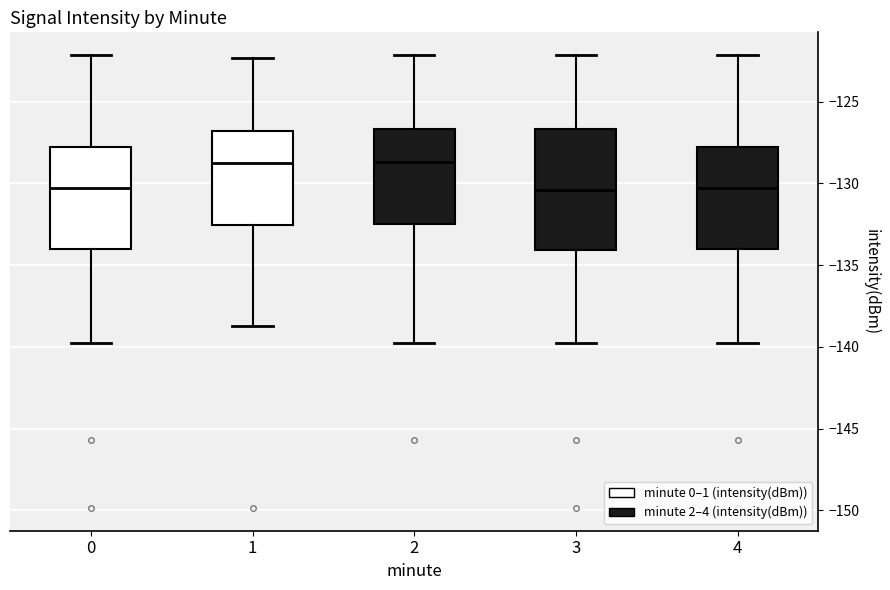

Reading left to right, transcribe this box plot: for each box, give where its median line is, the range the box spans, and where its two whiskers end, as read against the y-axis. The values are not printed on the chart, so give them approximately, as read against the axis.

0: median -130.5, box -134.0 to -128.0, whiskers -140.0 to -122.0
1: median -128.5, box -132.5 to -127.0, whiskers -138.5 to -122.5
2: median -128.5, box -132.5 to -126.5, whiskers -140.0 to -122.0
3: median -130.5, box -134.0 to -126.5, whiskers -140.0 to -122.0
4: median -130.5, box -134.0 to -128.0, whiskers -140.0 to -122.0